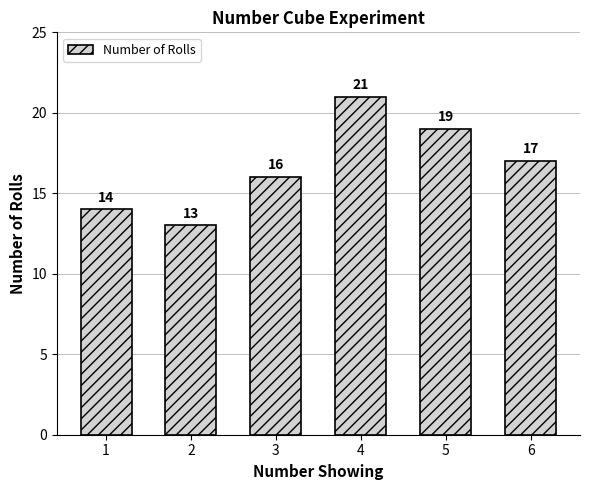

Reading right to left, list all the values displayed in this chart.

6=17	5=19	4=21	3=16	2=13	1=14